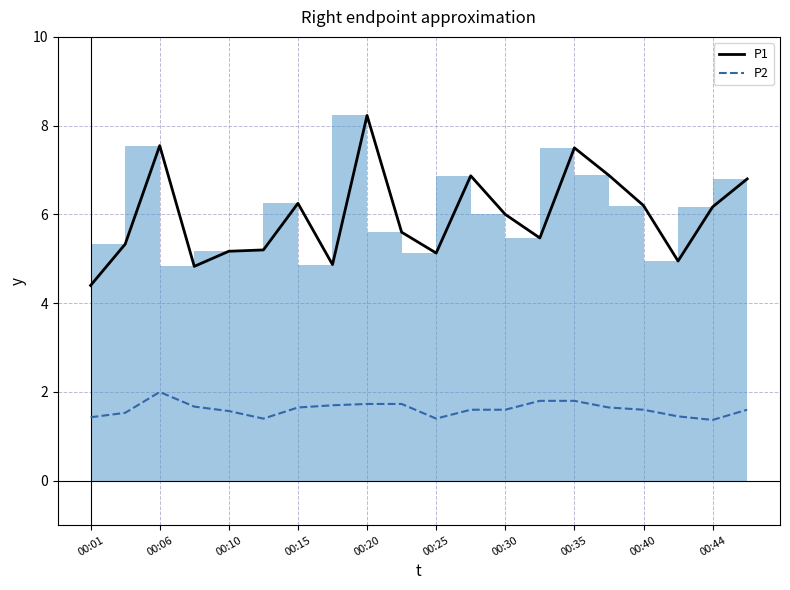

Which series has the largest range (max minus min)?

P1